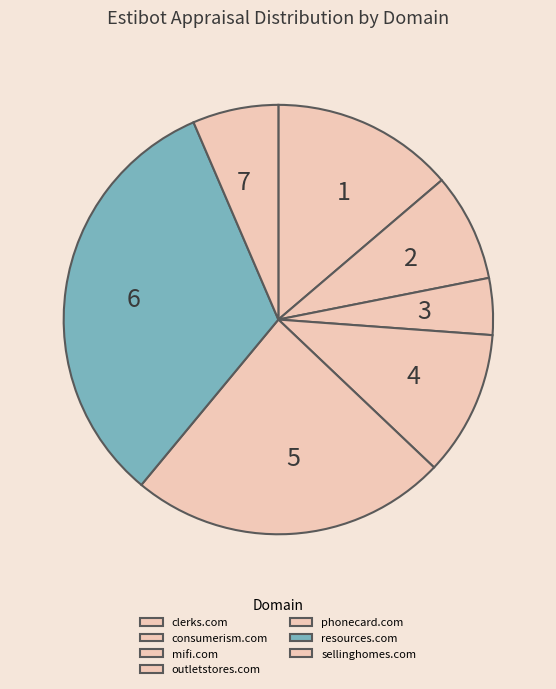

Is there any slice that represents more than half of the pie?

No